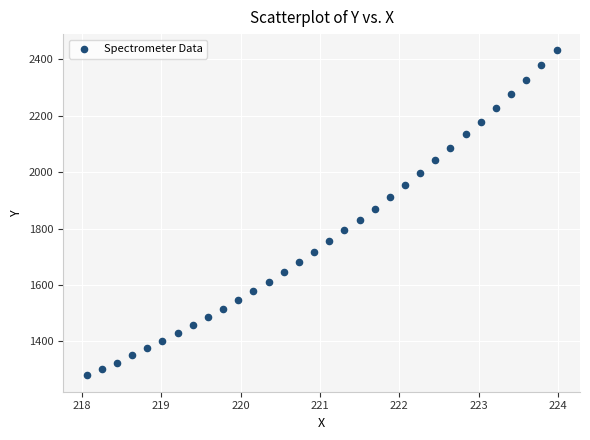

What is the range of X values (max minus min)?

5.9